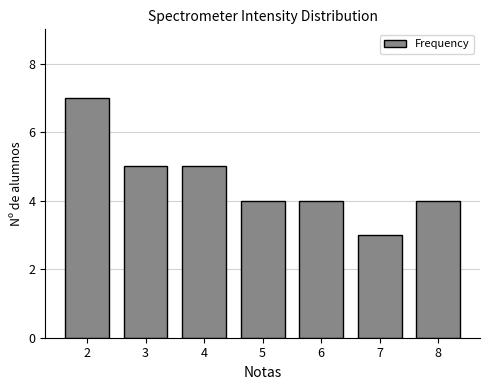

Reading left to right, transcribe all the data shown in this chart.

2=7	3=5	4=5	5=4	6=4	7=3	8=4